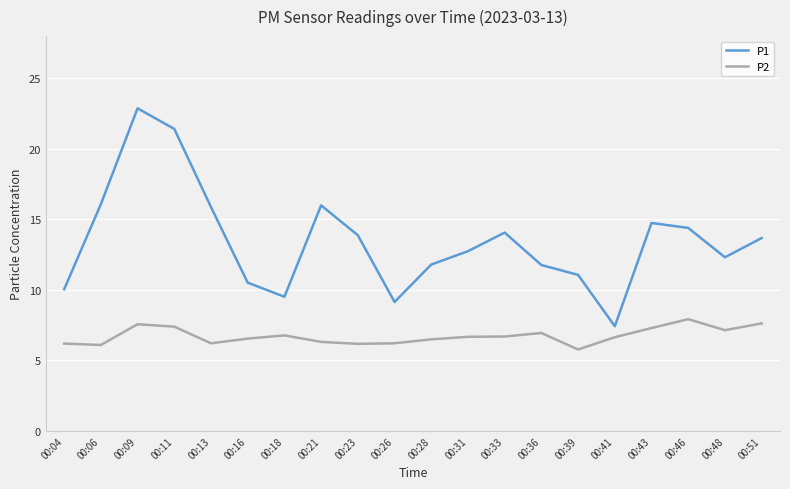

Rank the series by their maximum value, from lowest to highest.

P2, P1